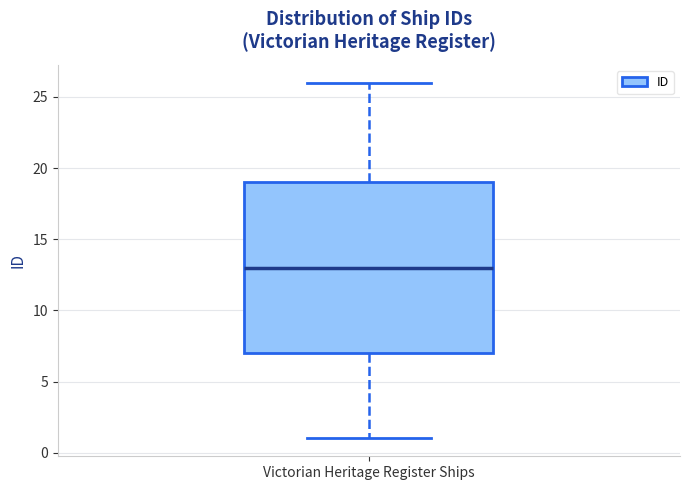

Transcribe this box plot: give where the median line is, the range the box spans, and where the two whiskers end, as read against the y-axis. The values are not printed on the chart, so give them approximately, as read against the axis.

median 13, box 7 to 19, whiskers 1 to 26